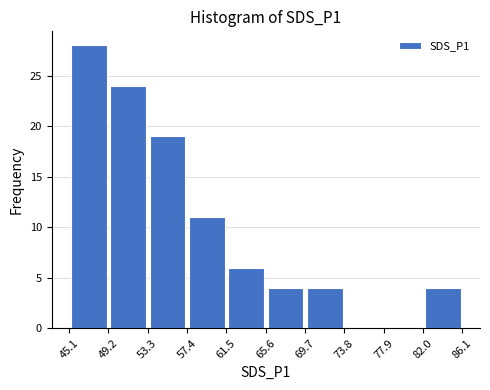

What is the height of the bar covering 61.5 to 65.5 on the x-axis? Neither the bar edges nor the heights are printed on the chart, so give them approximately, as read against the axes.

6